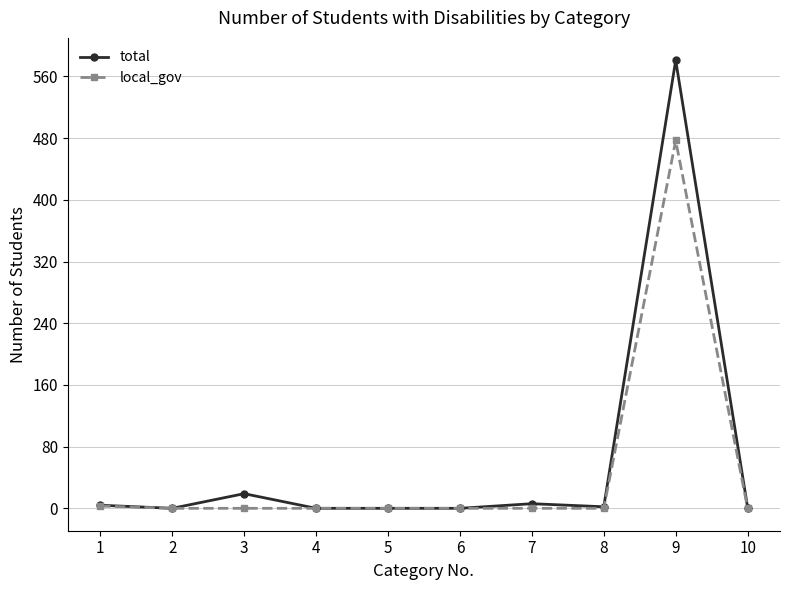

Where is total nearest to the value 290?

3